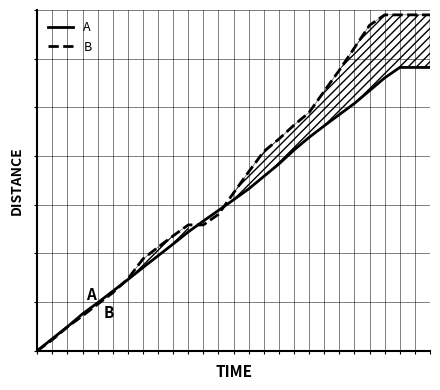

Is this an area chart (filled region under the line)?

No